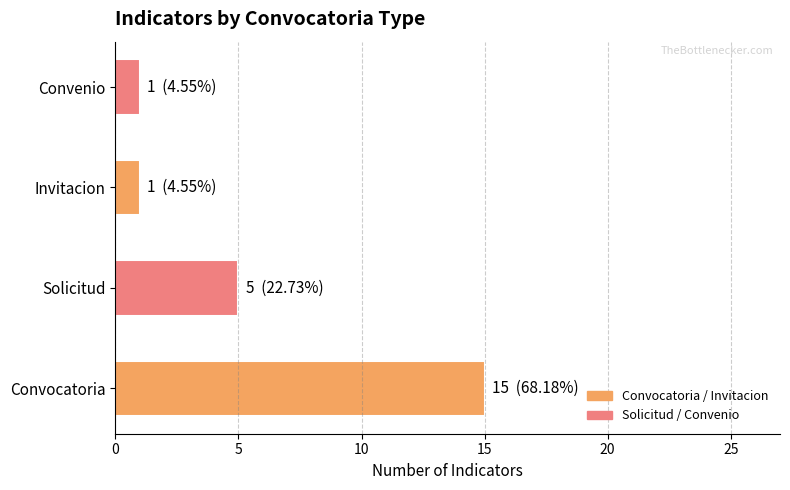

At which label is the value closest to 8?

Solicitud